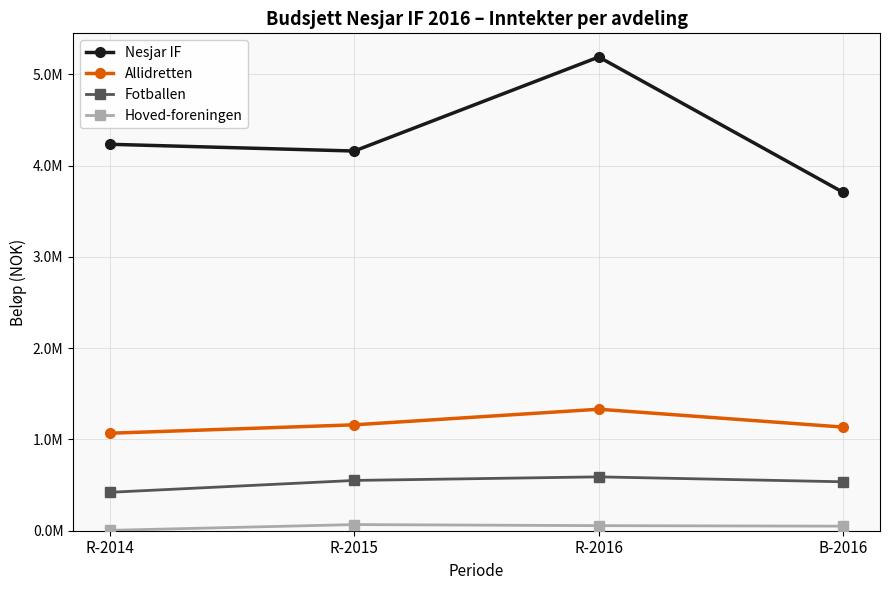

In Nesjar IF, how many points are higher than both neighbors (excluding endpoints)?

1